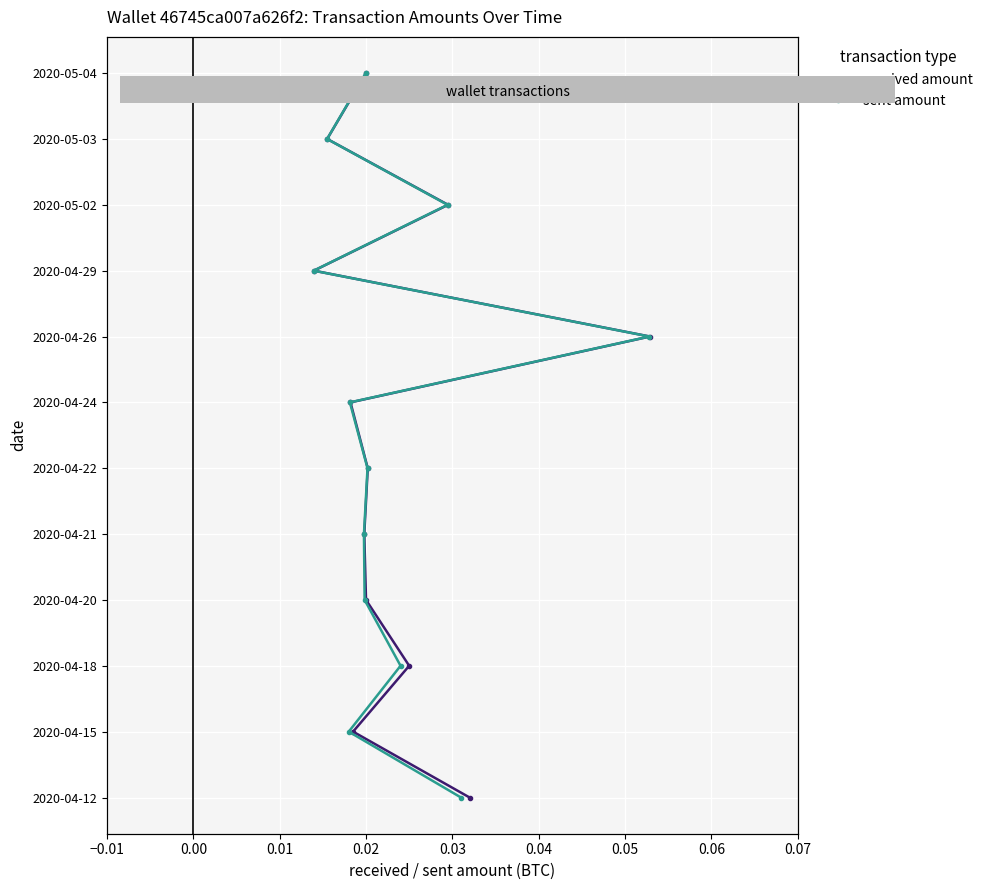

Is it true that sent amount equals 1 at 0.02?

False